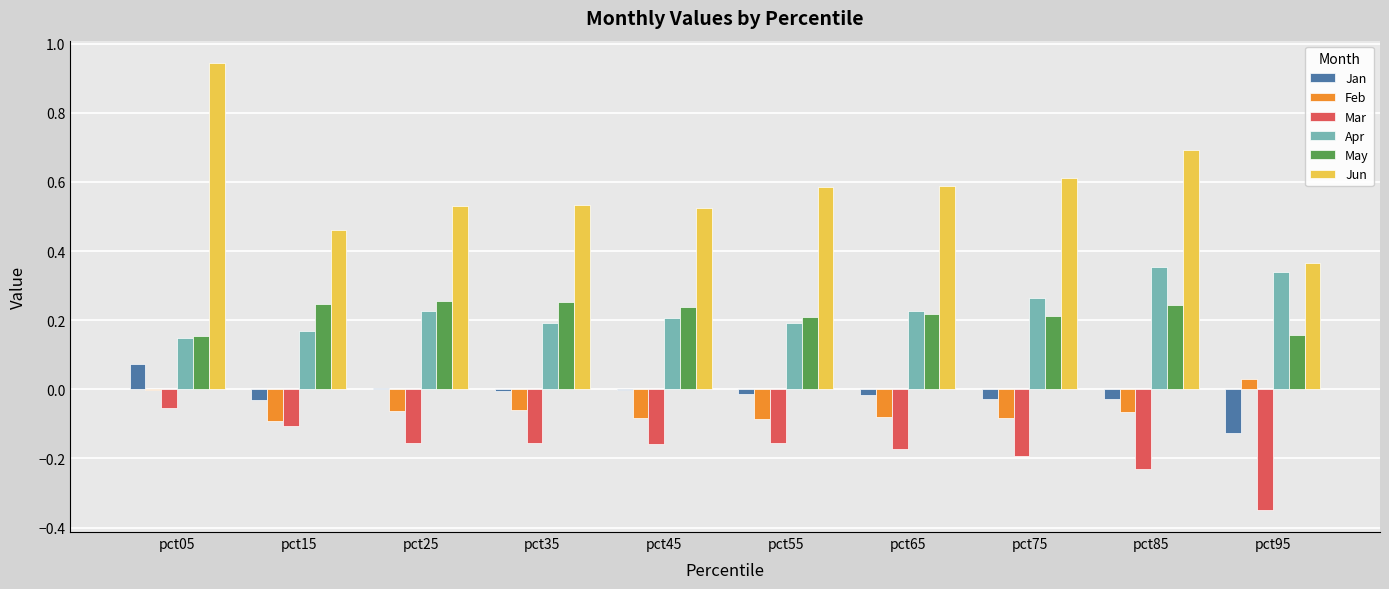

Is it true that Jun equals 0.2 at pct05?

False